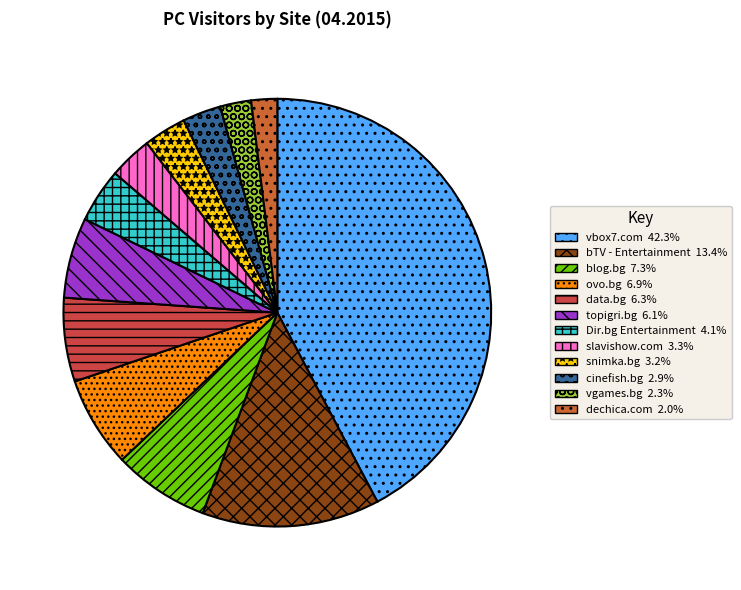

What is the total percentage of data.bg and topigri.bg?

12.4%